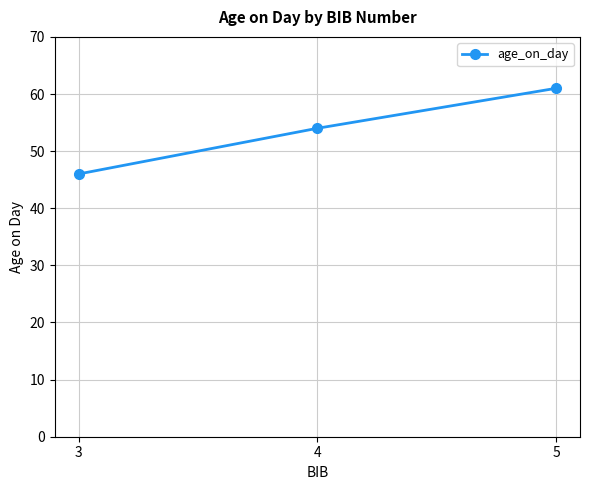

What is the value of the 1st point from the left?

46